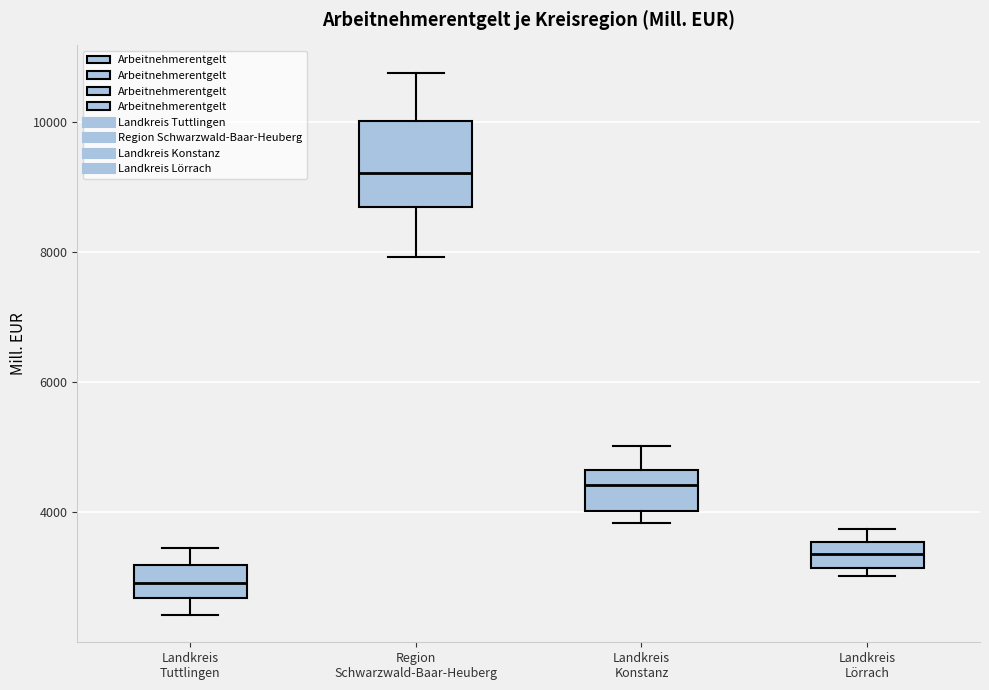

Reading left to right, transcribe this box plot: for each box, give where its median line is, the range the box spans, and where its two whiskers end, as read against the y-axis. The values are not printed on the chart, so give them approximately, as read against the axis.

Landkreis Tuttlingen: median 3000, box 2600 to 3200, whiskers 2400 to 3400
Region Schwarzwald-Baar-Heuberg: median 9200, box 8600 to 10000, whiskers 8000 to 10800
Landkreis Konstanz: median 4400, box 4000 to 4600, whiskers 3800 to 5000
Landkreis Lörrach: median 3400, box 3200 to 3600, whiskers 3000 to 3800